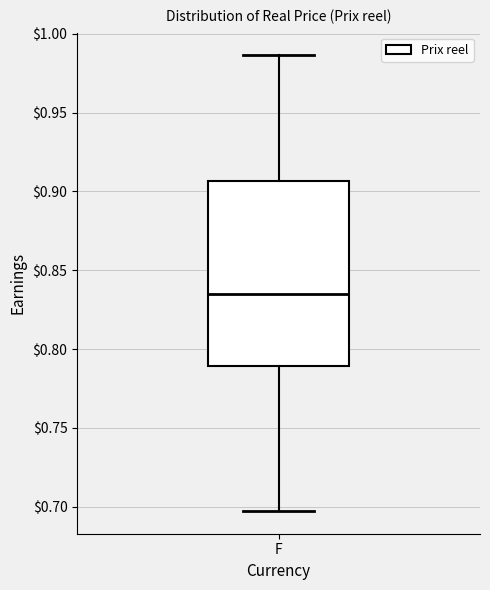

Transcribe this box plot: give where the median line is, the range the box spans, and where the two whiskers end, as read against the y-axis. The values are not printed on the chart, so give them approximately, as read against the axis.

median 0.835, box 0.790 to 0.905, whiskers 0.695 to 0.985